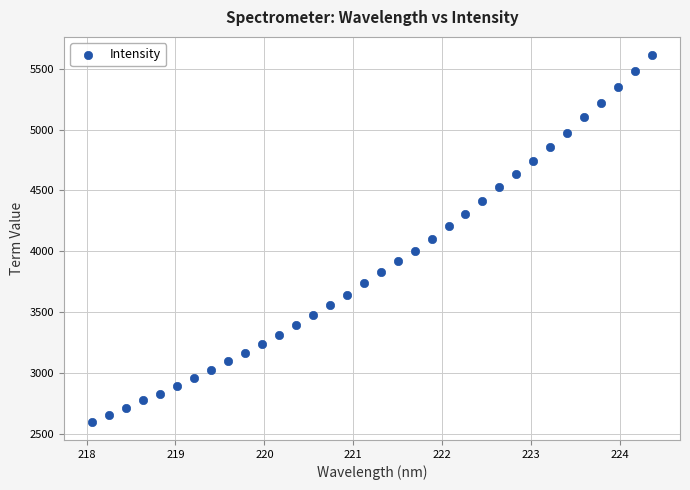

What is the range of Y values (max minus min)?

3011.6